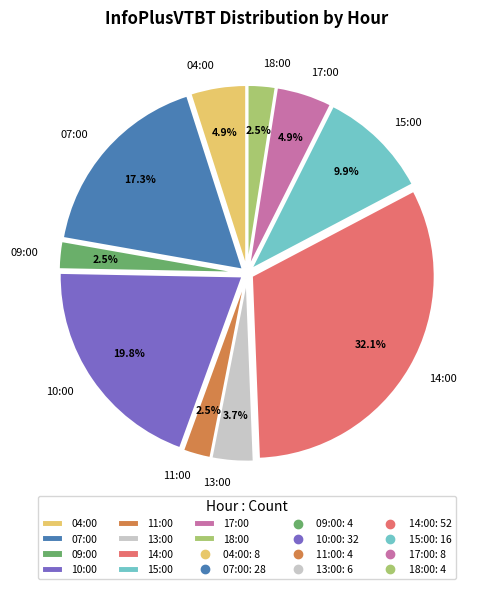

Is 10:00 the majority of the pie?

No